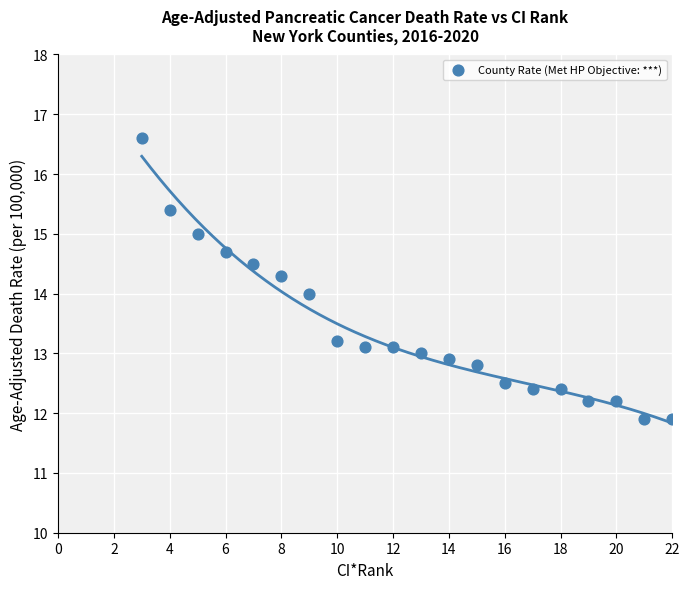

What is the range of X values (max minus min)?

19.0